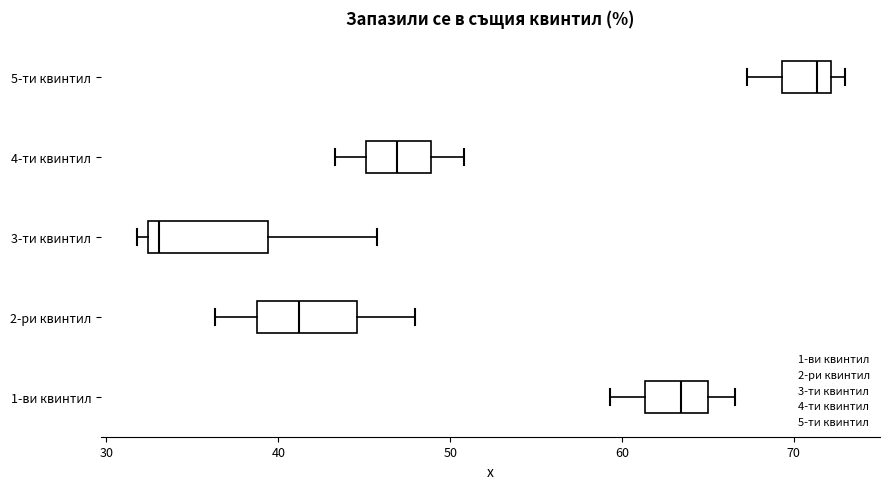

Reading bottom to top, transcribe this box plot: for each box, give where its median line is, the range the box spans, and where its two whiskers end, as read against the x-axis. The values are not printed on the chart, so give them approximately, as read against the axis.

1-ви квинтил: median 63, box 61 to 65, whiskers 59 to 67
2-ри квинтил: median 41, box 39 to 45, whiskers 36 to 48
3-ти квинтил: median 33, box 32 to 39, whiskers 32 (just left of the box's left edge) to 46
4-ти квинтил: median 47, box 45 to 49, whiskers 43 to 51
5-ти квинтил: median 71, box 69 to 72, whiskers 67 to 73